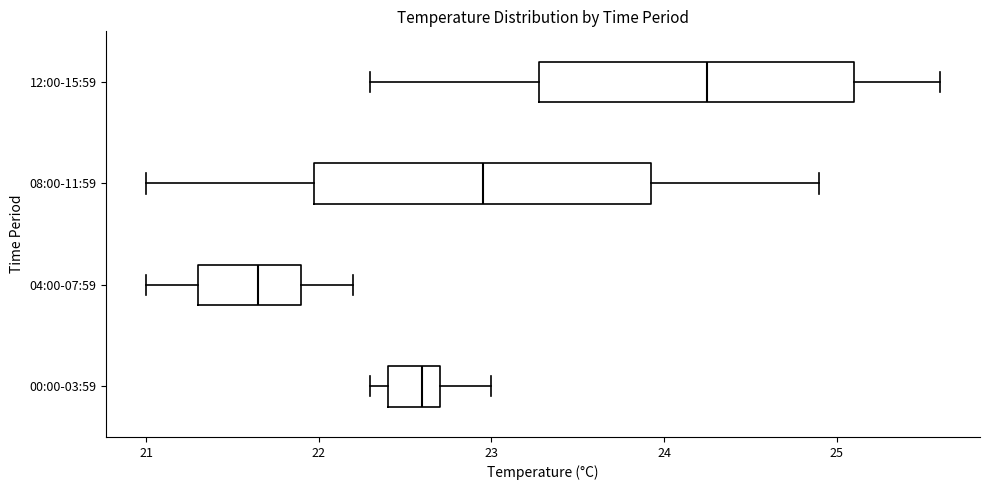

Where does the median line of the box for 12:00-15:59 sit on the x-axis? The values are not printed on the chart, so give them approximately, as read against the axis.

24.3